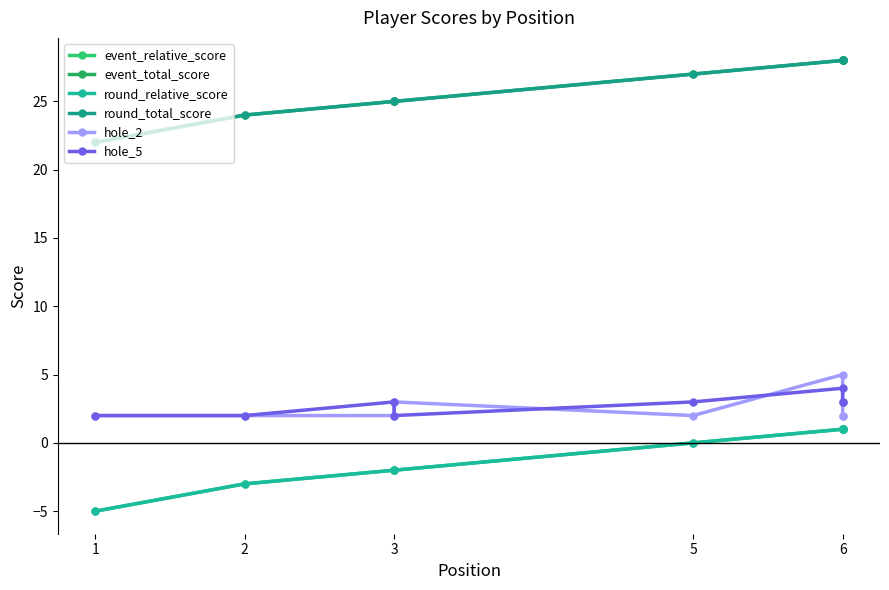

What is the maximum value for hole_2?

5